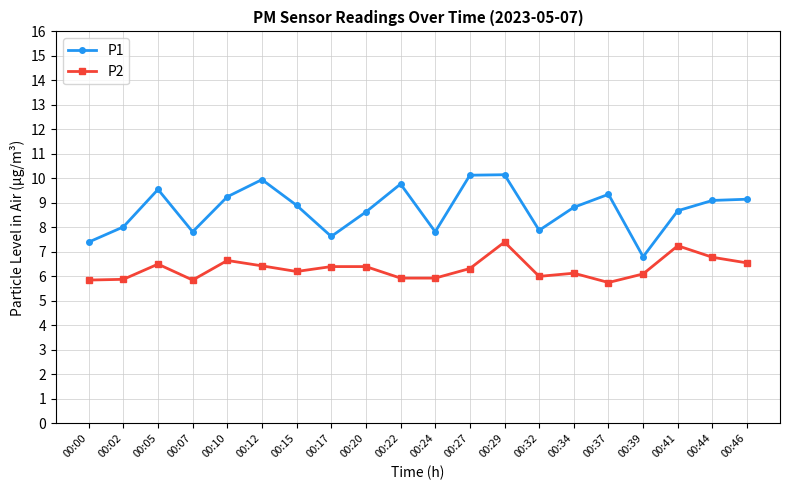

True or false: P1 has more than 0 interior local peaks.

True